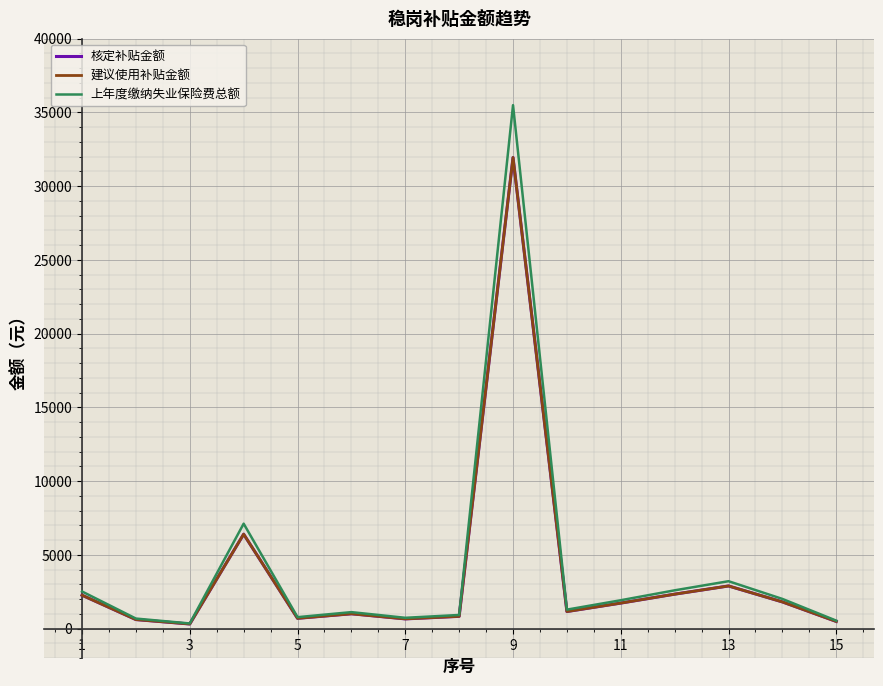

Does the chart have visible grid lines?

Yes